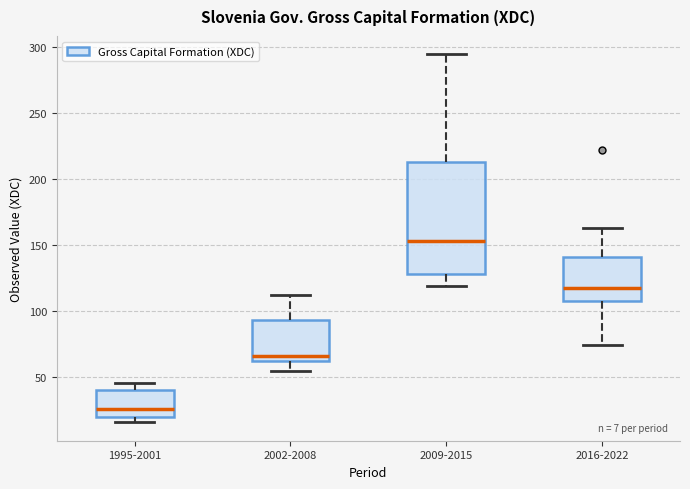

Which box is the tallest, from its lower edge to its upper edge?

2009-2015